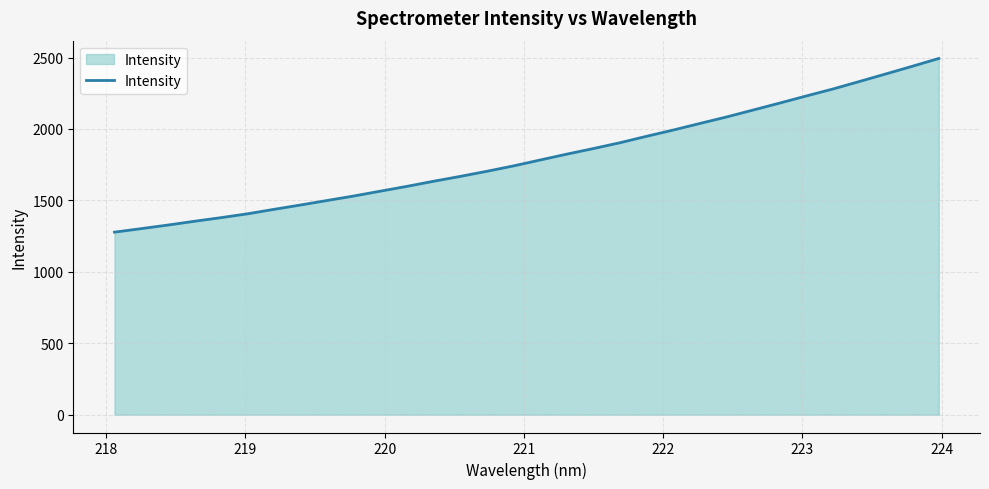

What is the difference between the maximum and minimum values?

1215.7